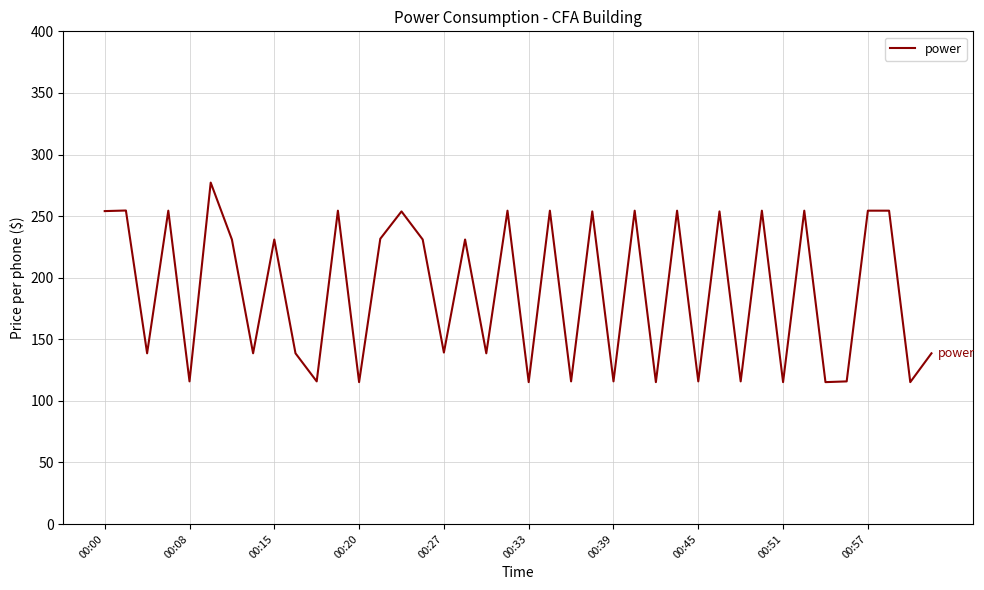

Count the number of categories in the chart.

40